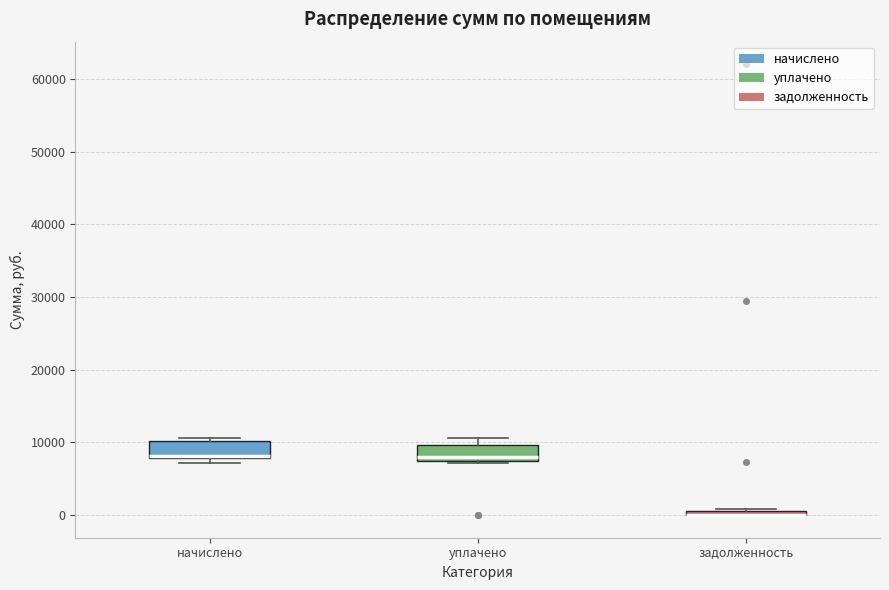

Where is the lower edge of the box for задолженность on the y-axis? The values are not printed on the chart, so give them approximately, as read against the axis.

0